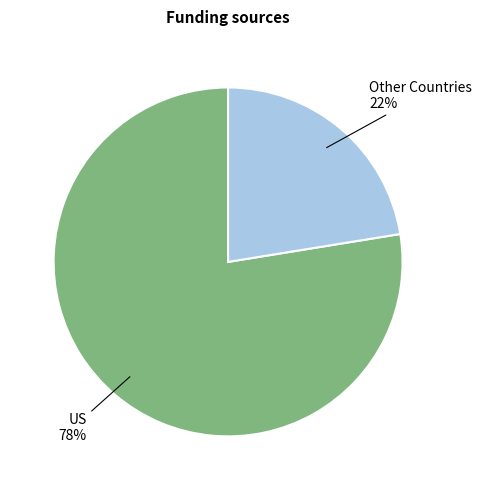

Is there a majority slice in this chart?

Yes